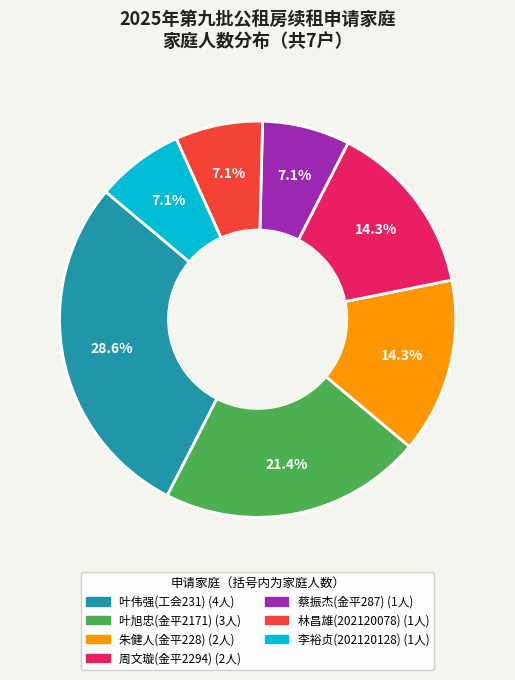

How many segments does this pie chart have?

7